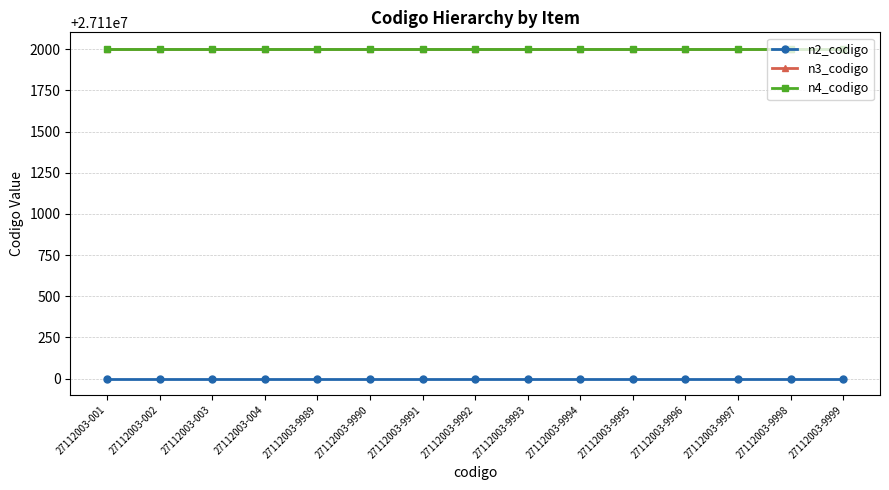

Is the value of n4_codigo at 27112003-9999 greater than the value of n2_codigo at 27112003-9989?

Yes